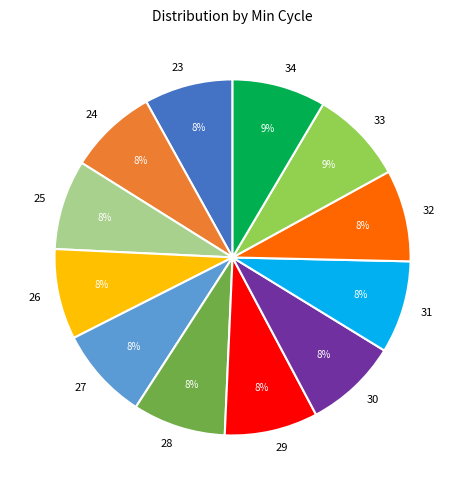

To the nearest percent, what is the average slice percentage?

8%